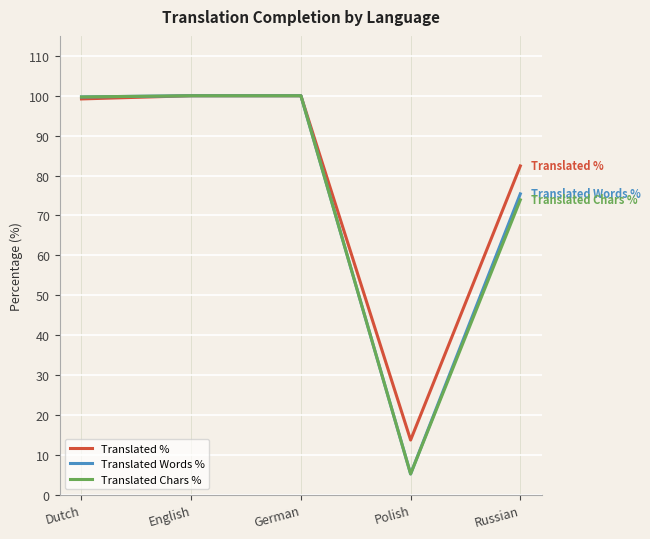

What is the label of the 2nd point from the left?

English